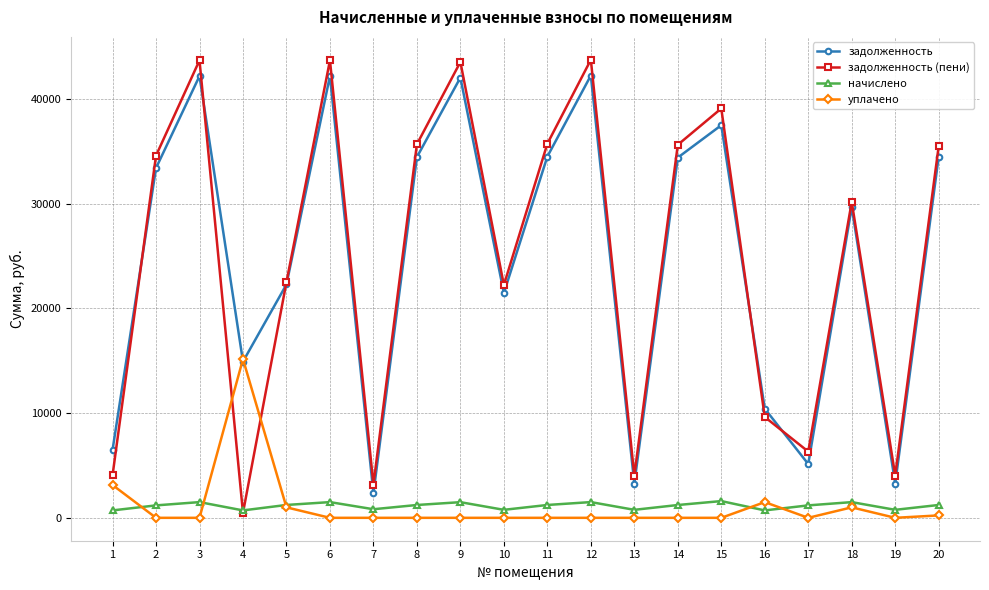

What is the difference between the maximum and second lowest values in the задолженность (пени) series?

40562.7